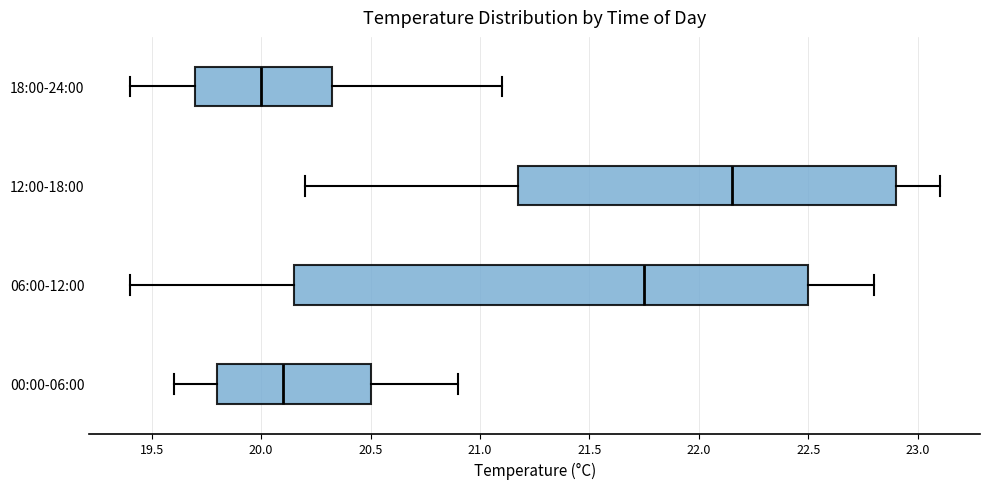

Where does the left whisker of the box for 06:00-12:00 end on the x-axis? The values are not printed on the chart, so give them approximately, as read against the axis.

19.40